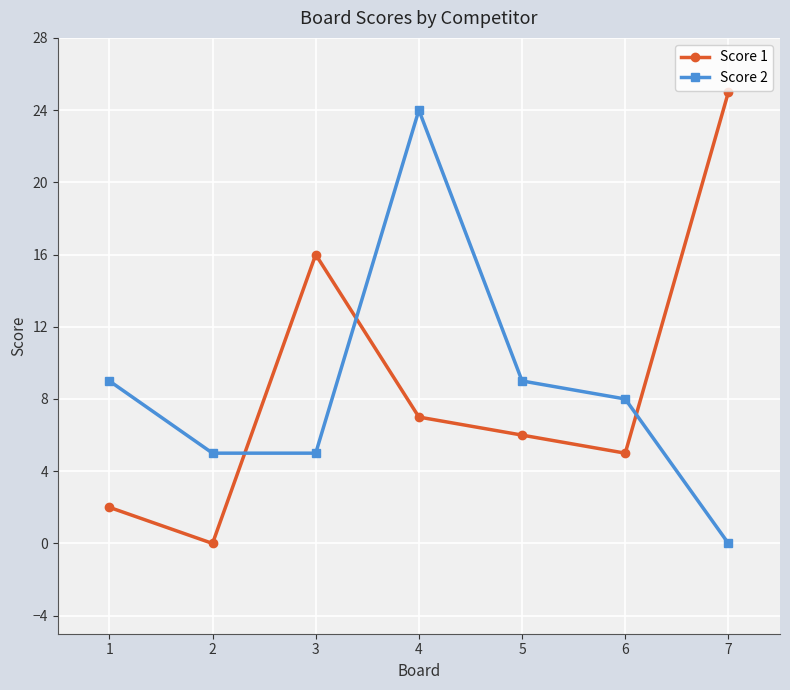

Reading right to left, transcribe all the data shown in this chart.

Score 1: 7=25	6=5	5=6	4=7	3=16	2=0	1=2
Score 2: 7=0	6=8	5=9	4=24	3=5	2=5	1=9